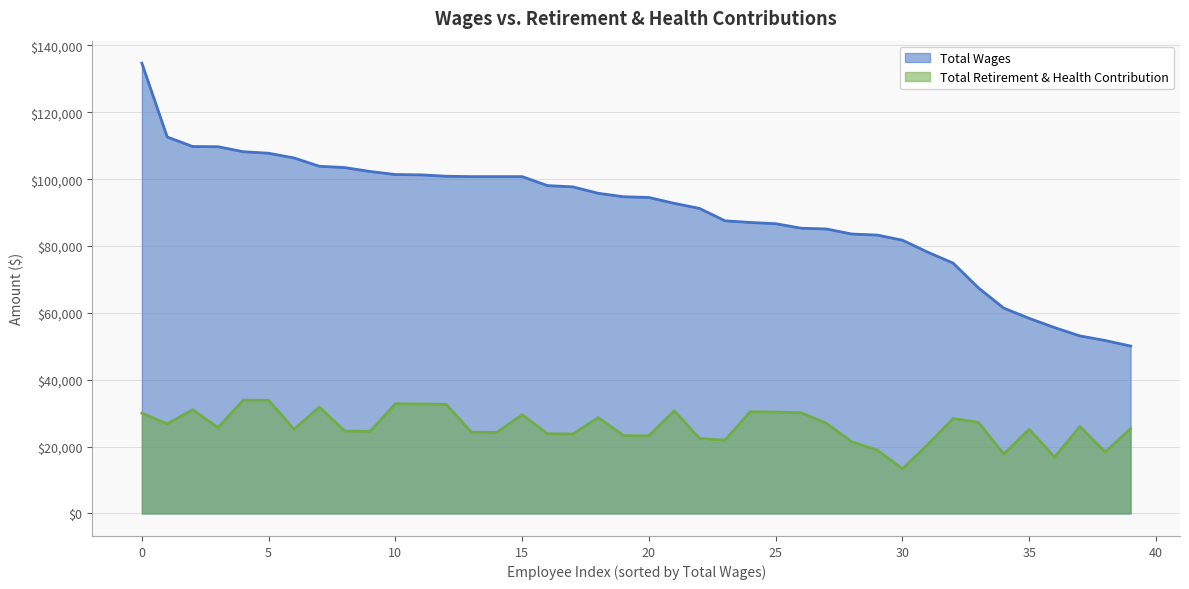

Which series has the largest range (max minus min)?

Total Wages